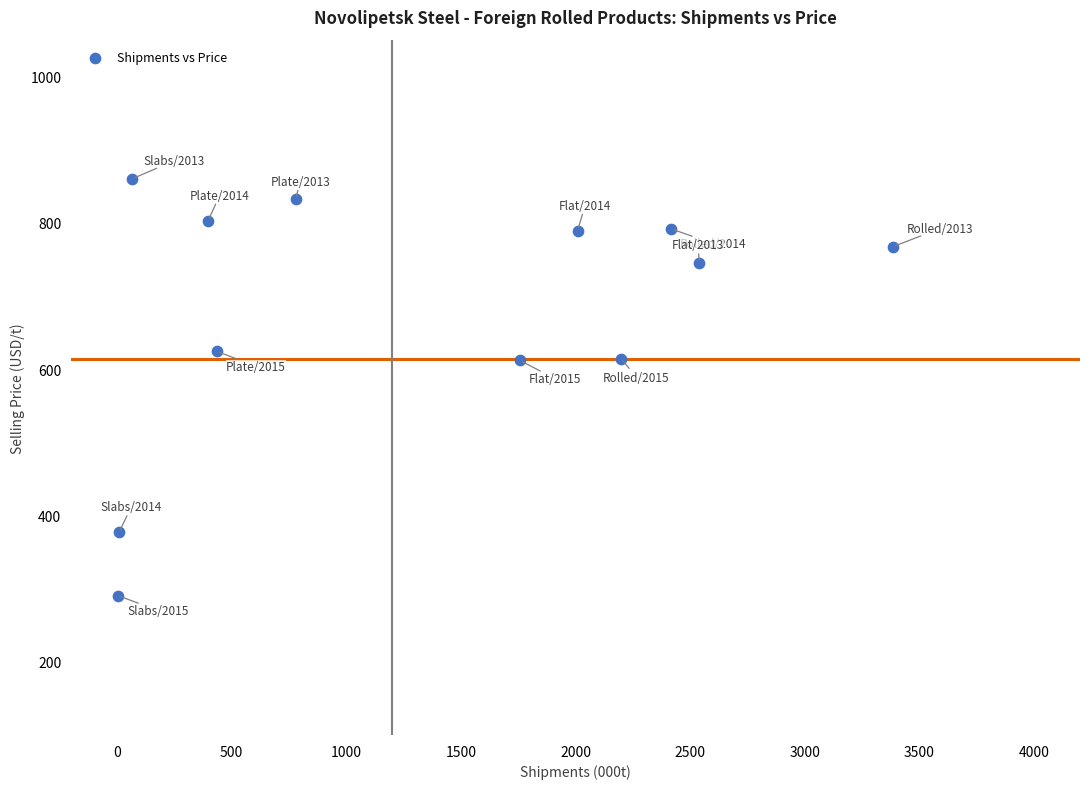

What is the range of X values (max minus min)?

3378.7